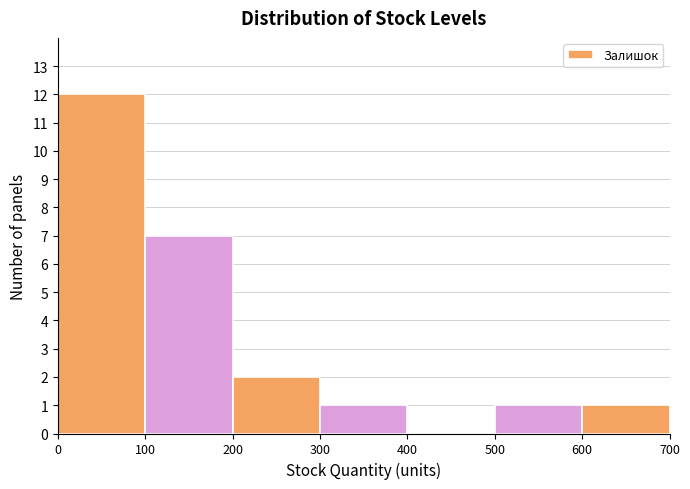

Reading left to right, transcribe this chart: for each bar, give the range it covers on the x-axis and its height. The values are not printed on the chart, so give them approximately, as read against the axis.

0 to 100: 12
100 to 200: 7
200 to 300: 2
300 to 400: 1
400 to 500: 0
500 to 600: 1
600 to 700: 1